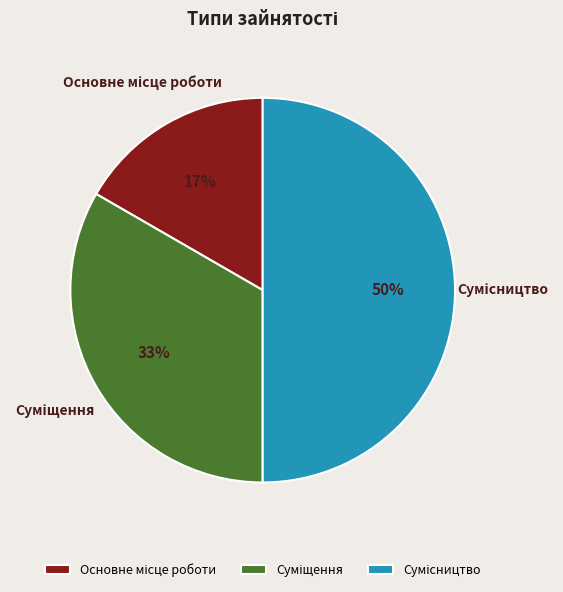

To the nearest percent, what is the difference between the largest and smallest slice percentages?

33%